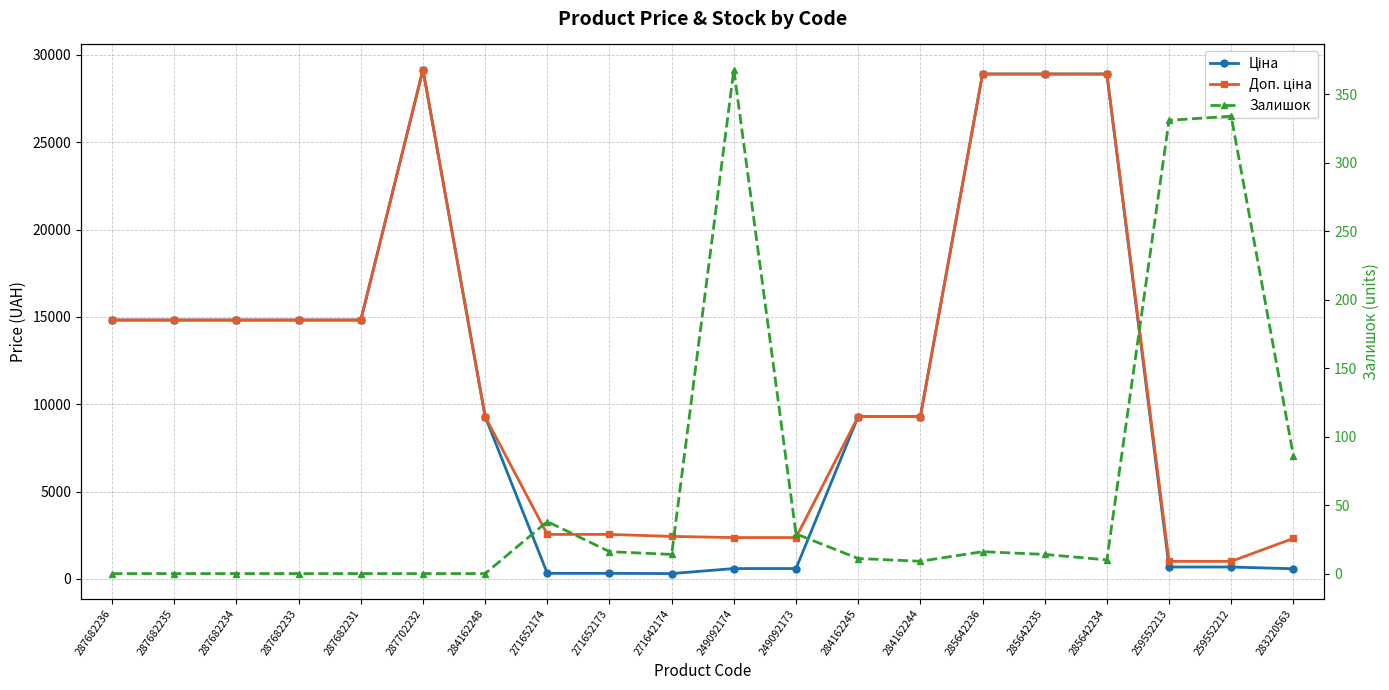

Where is Доп. ціна nearest to the value 15078?

287682236